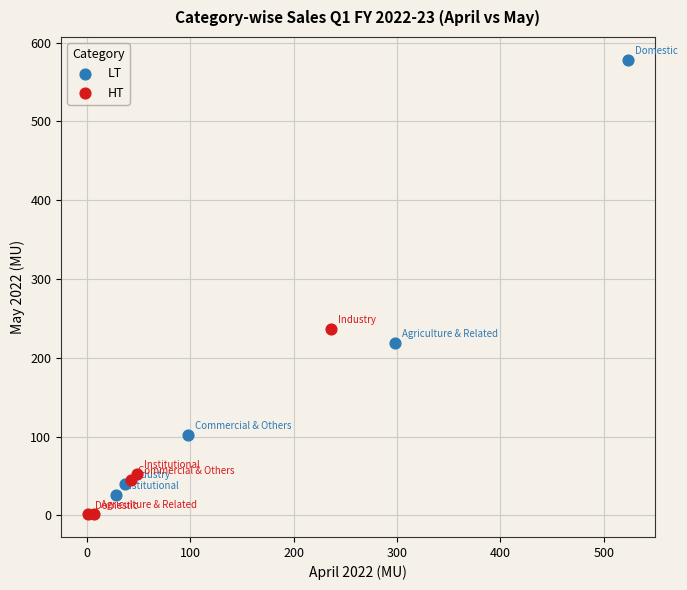

What are all the series names shown in the legend?

LT, HT